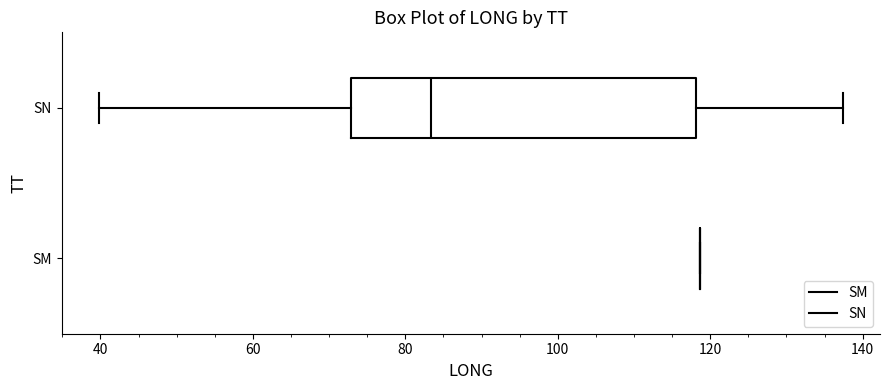

Reading bottom to top, transcribe this box plot: for each box, give where its median line is, the range the box spans, and where its two whiskers end, as read against the x-axis. The values are not printed on the chart, so give them approximately, as read against the axis.

SM: box collapsed to a line at 118, whiskers 118 to 118
SN: median 84, box 72 to 118, whiskers 40 to 138